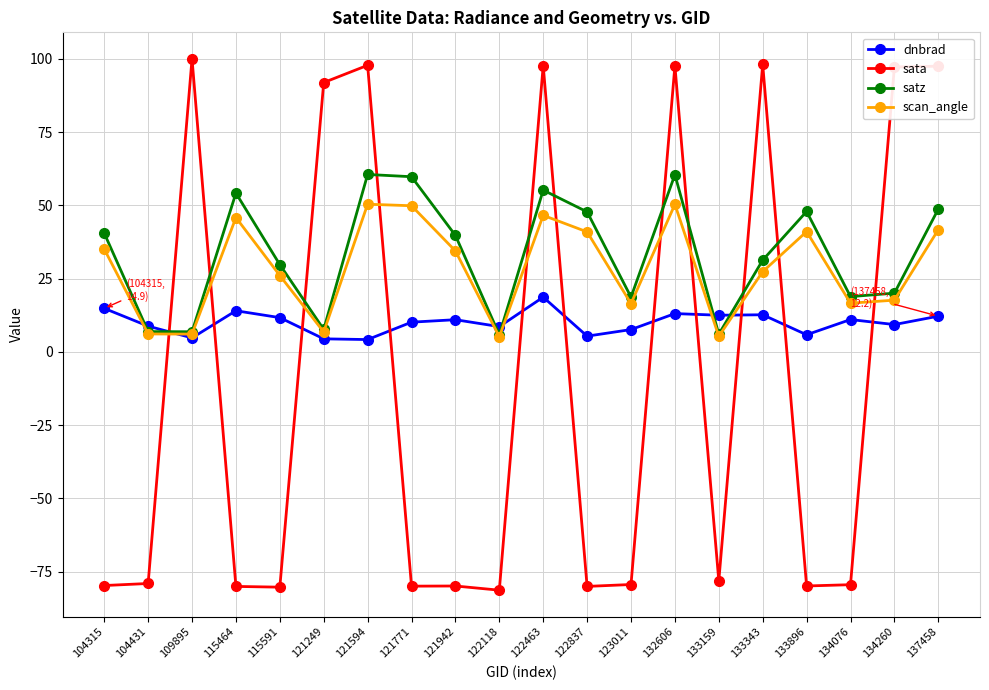

Rank the series by their maximum value, from lowest to highest.

dnbrad, scan_angle, satz, sata